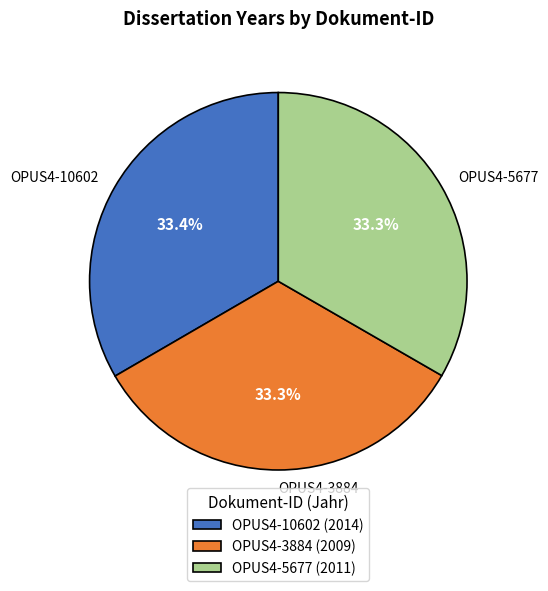

True or false: OPUS4-3884 accounts for 25% of the total.

False